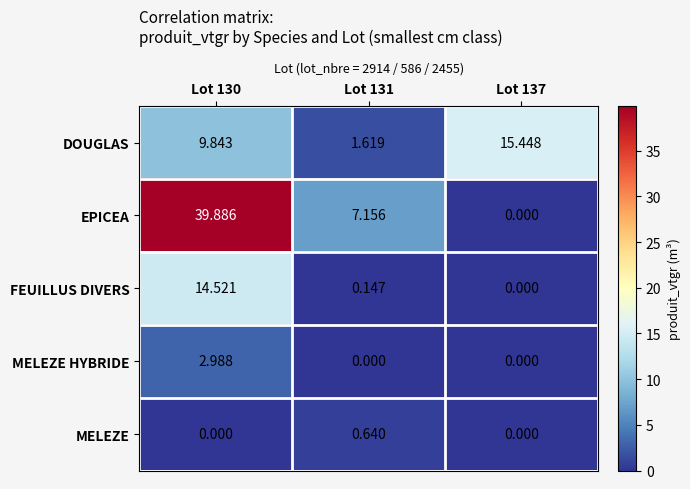

List the series in order of their peak value, highest first.

EPICEA, DOUGLAS, FEUILLUS DIVERS, MELEZE HYBRIDE, MELEZE